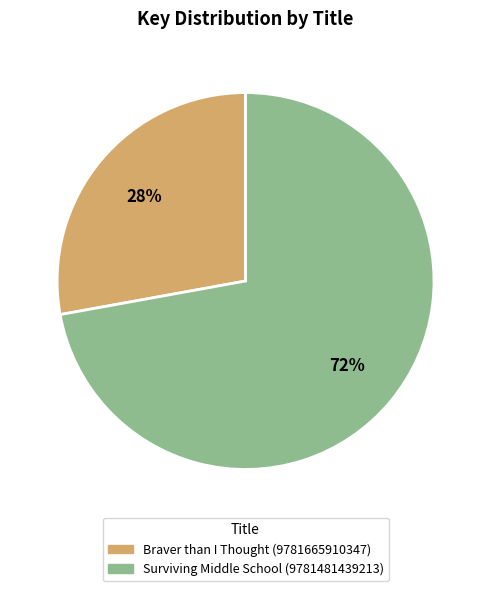

Approximately how many times larger is the value at Surviving Middle School (9781481439213) compared to Braver than I Thought (9781665910347)?

2.6